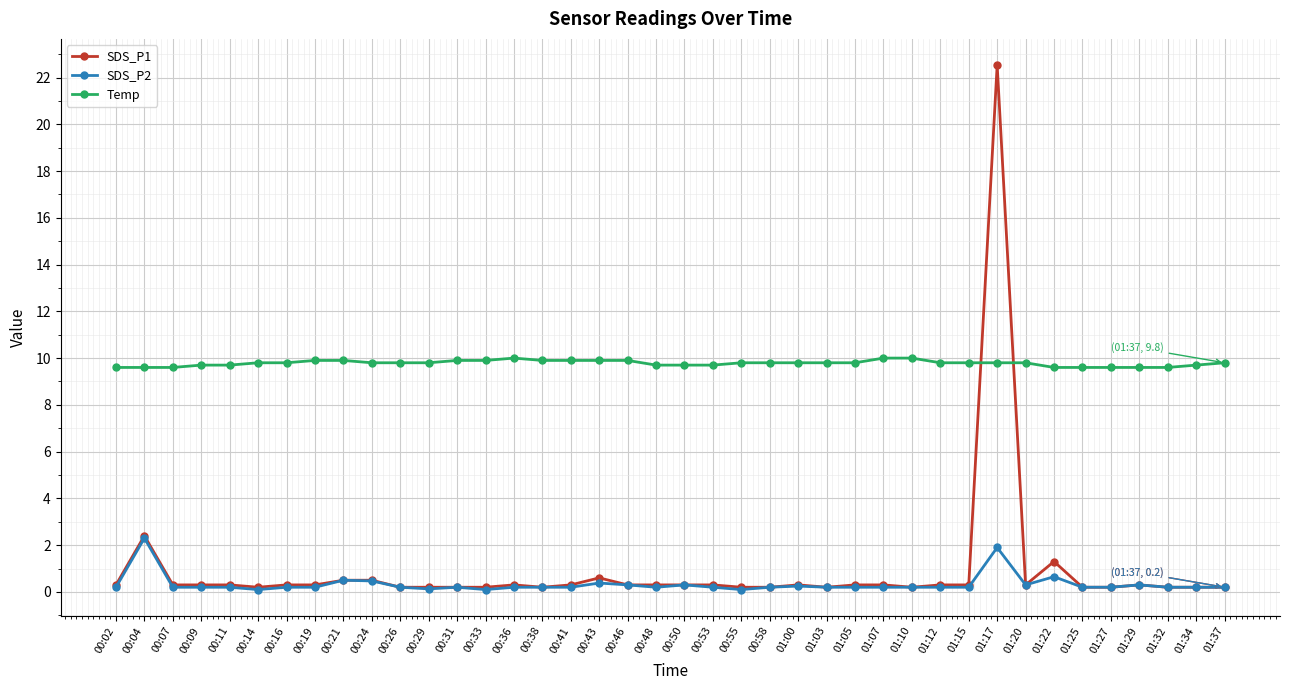

List the series in order of their peak value, lowest first.

SDS_P2, Temp, SDS_P1